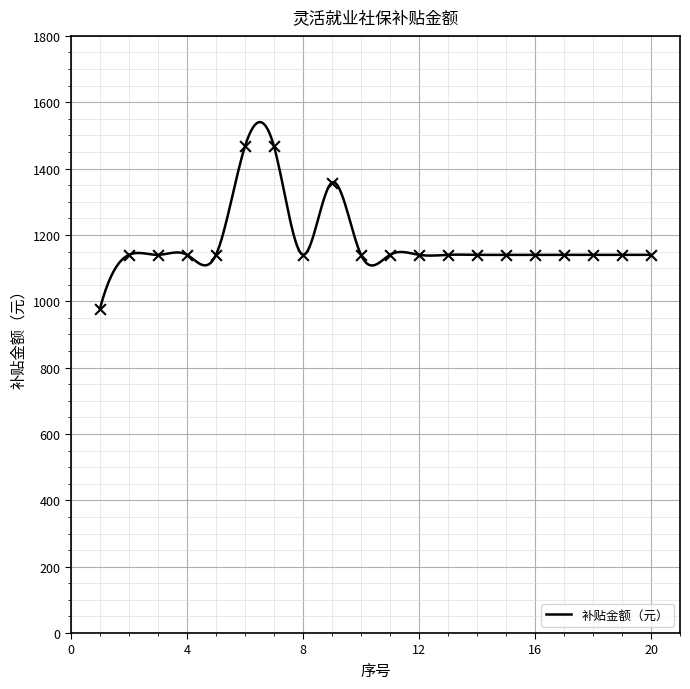

Approximately how many times larger is the value at 9 compared to 6?

0.9